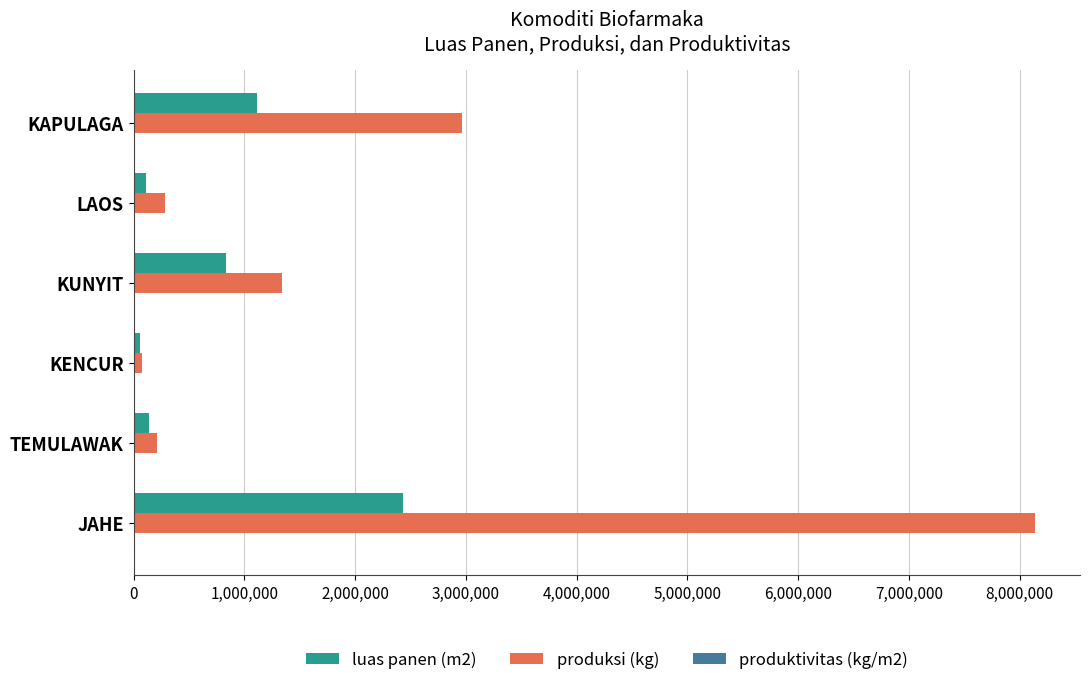

At which category does the chart reach its peak across all series?

JAHE